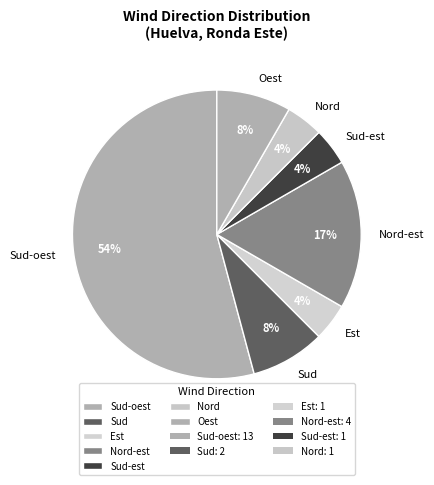

Do Nord and Sud-est together represent more than half of the pie?

No